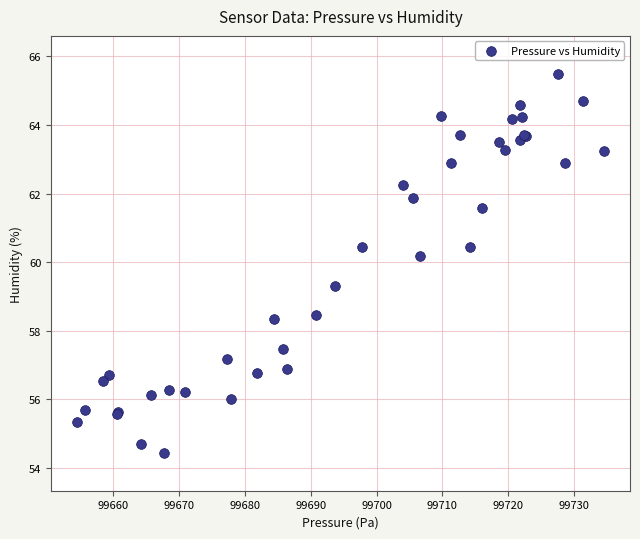

What Y value in the scatter plot is closest to 59?

59.3